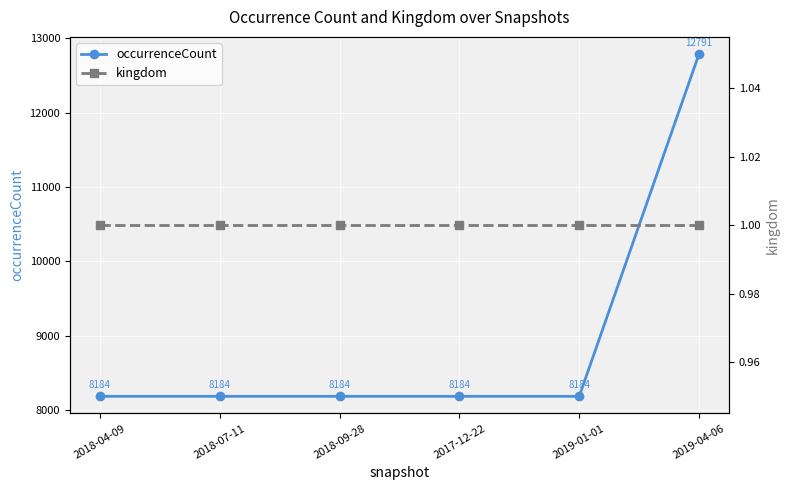

True or false: kingdom and occurrenceCount intersect in this chart.

False